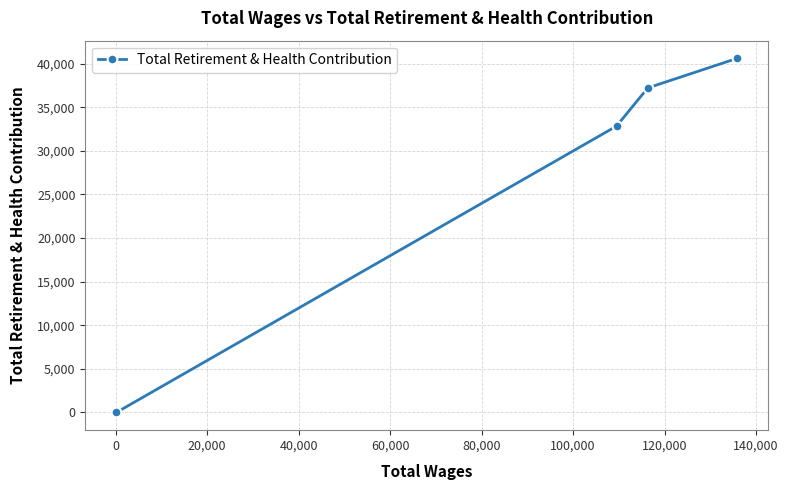

Count the number of values greater than 37205.

1